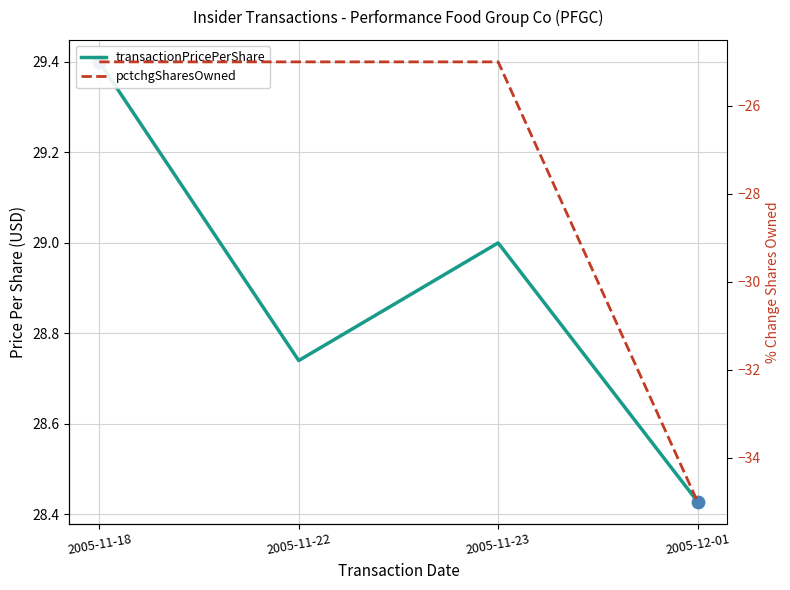

Which series contains the highest Y value?

transactionPricePerShare